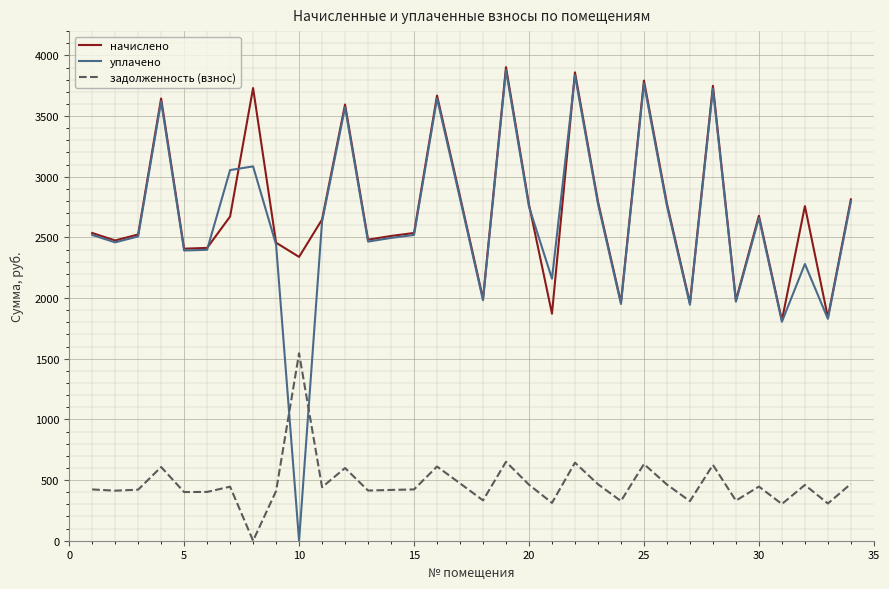

How many values in the задолженность (взнос) series exceed 441?

17